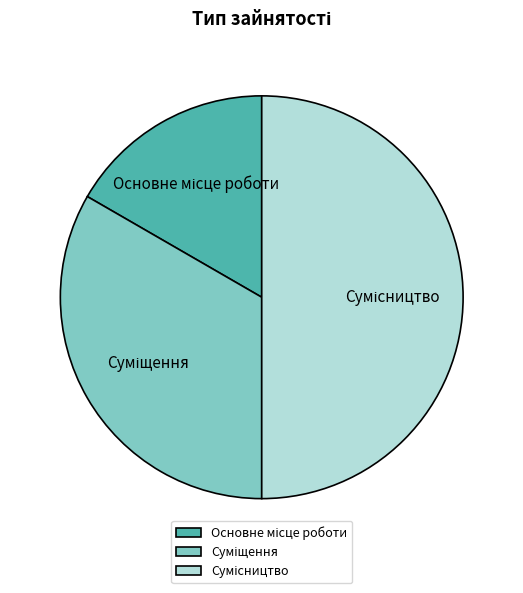

To the nearest percent, what is the combined percentage of Основне місце роботи and Сумісництво?

67%